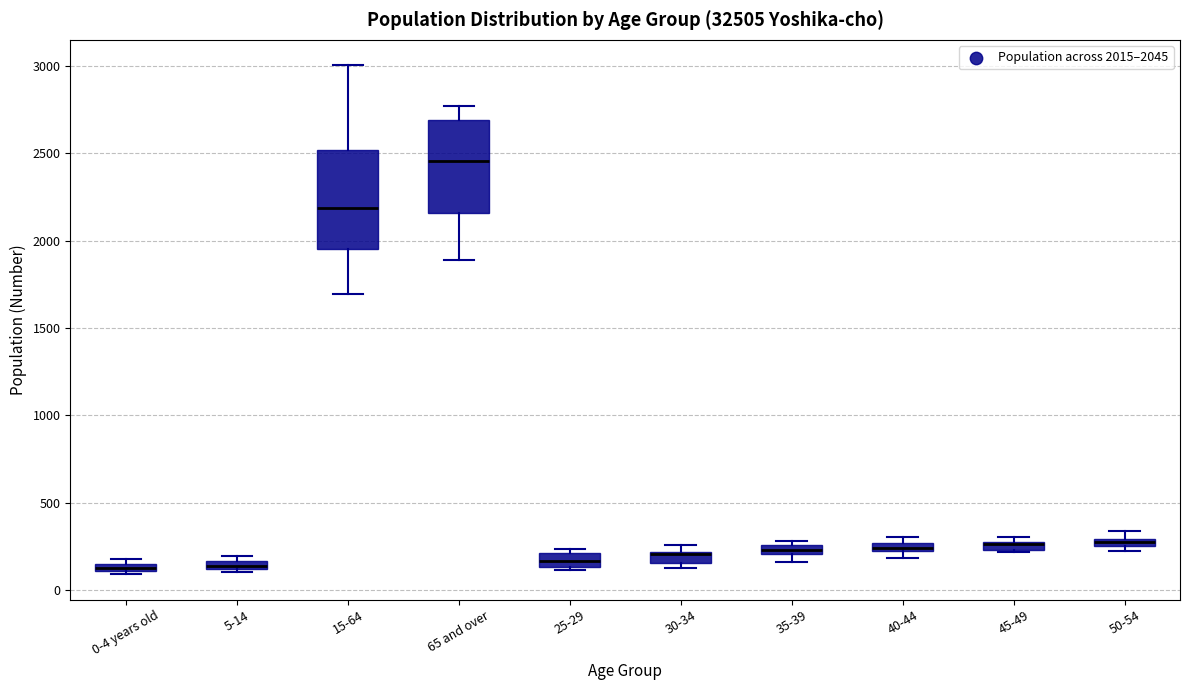

Where does the upper whisker of the box for 15-64 end on the y-axis? The values are not printed on the chart, so give them approximately, as read against the axis.

3000